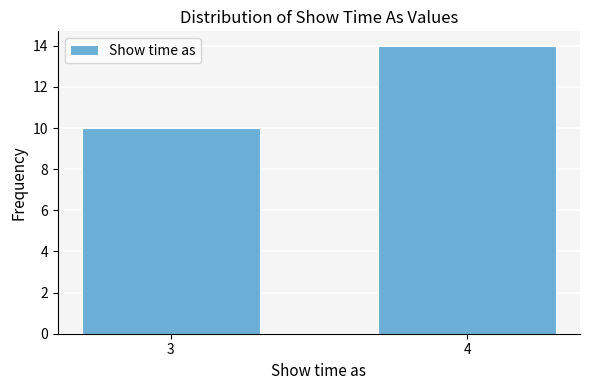

Reading right to left, list all the values displayed in this chart.

14	10